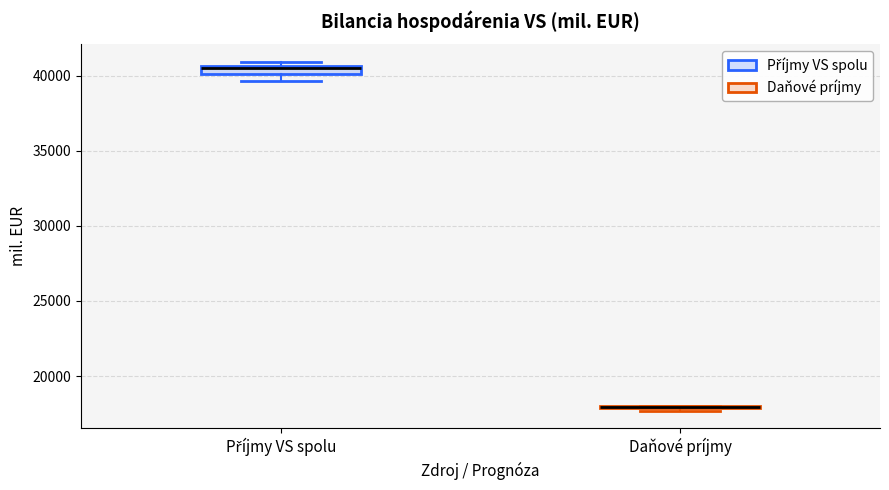

Where is the upper edge of the box for Příjmy VS spolu on the y-axis? The values are not printed on the chart, so give them approximately, as read against the axis.

40500